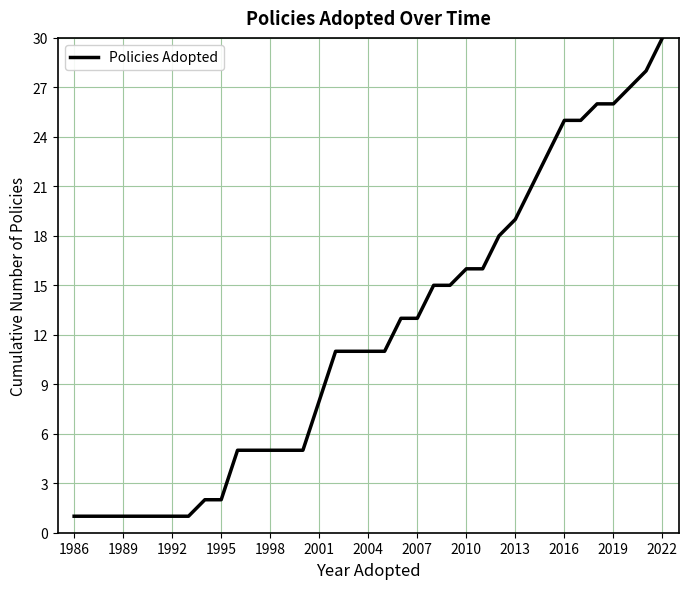

What is the maximum value shown in the chart?

30